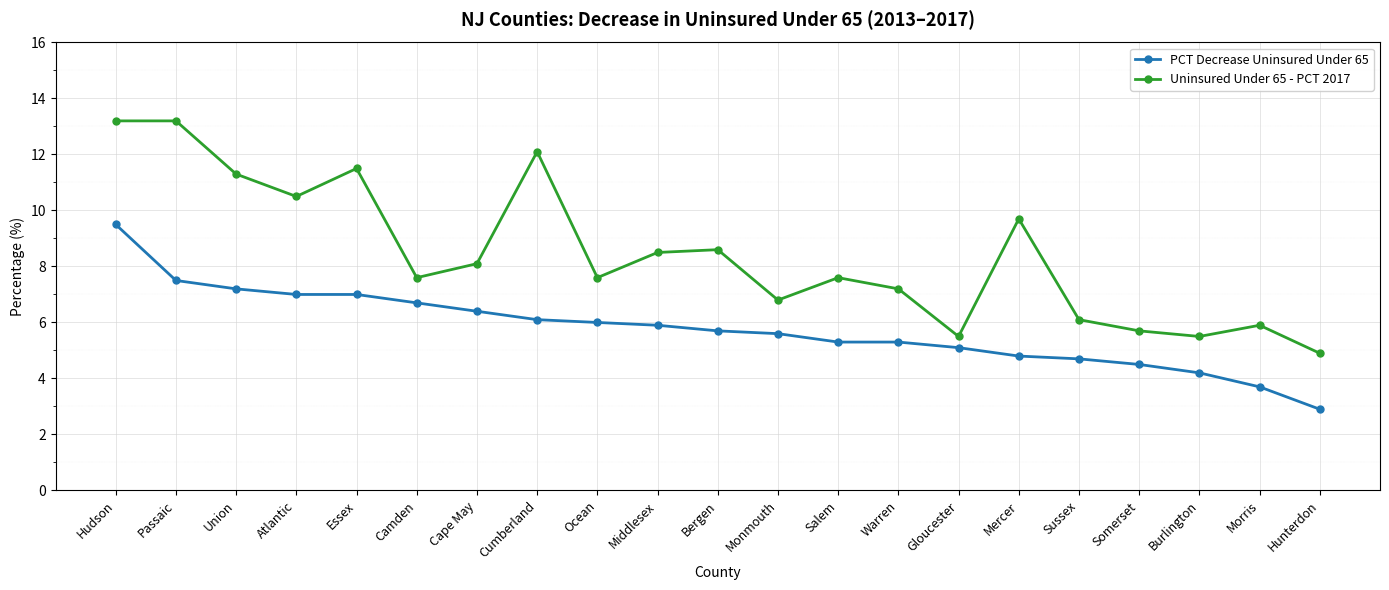

How many values in the PCT Decrease Uninsured Under 65 series are below 5?

6